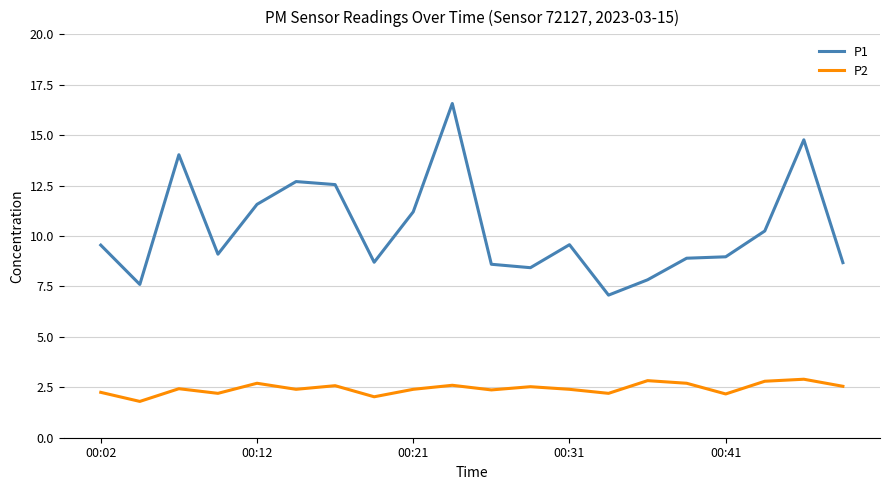

Which series has the largest range (max minus min)?

P1